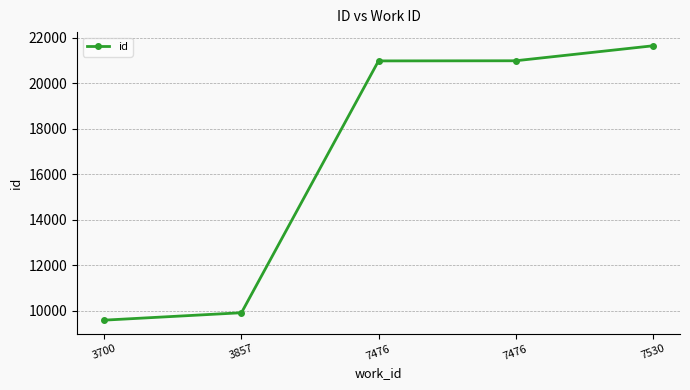

What is the change in value from 7476 to 7530?

+663